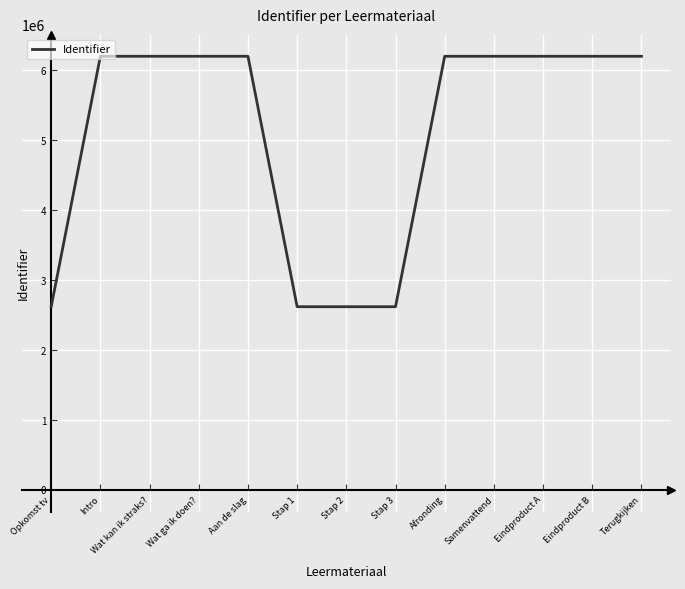

What is the smallest value displayed?

2621946